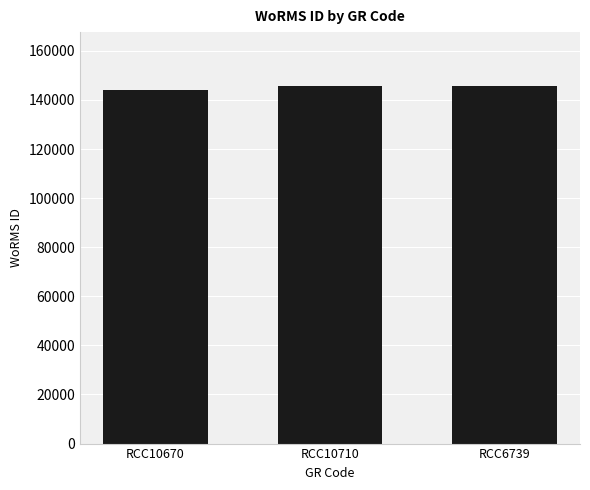

The value at RCC10710 is 38716. True or false?

False